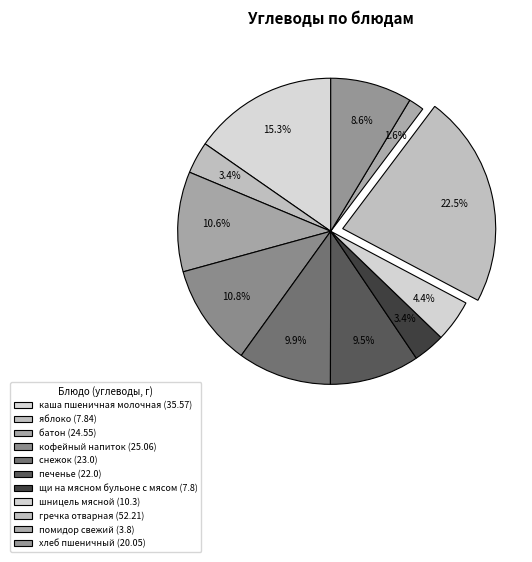

To the nearest percent, what is the average slice percentage?

9%